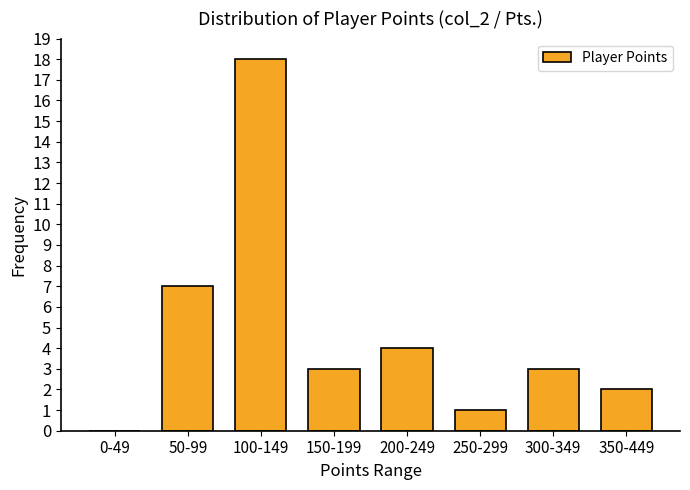

Reading right to left, list all the values displayed in this chart.

350-449=2	300-349=3	250-299=1	200-249=4	150-199=3	100-149=18	50-99=7	0-49=0